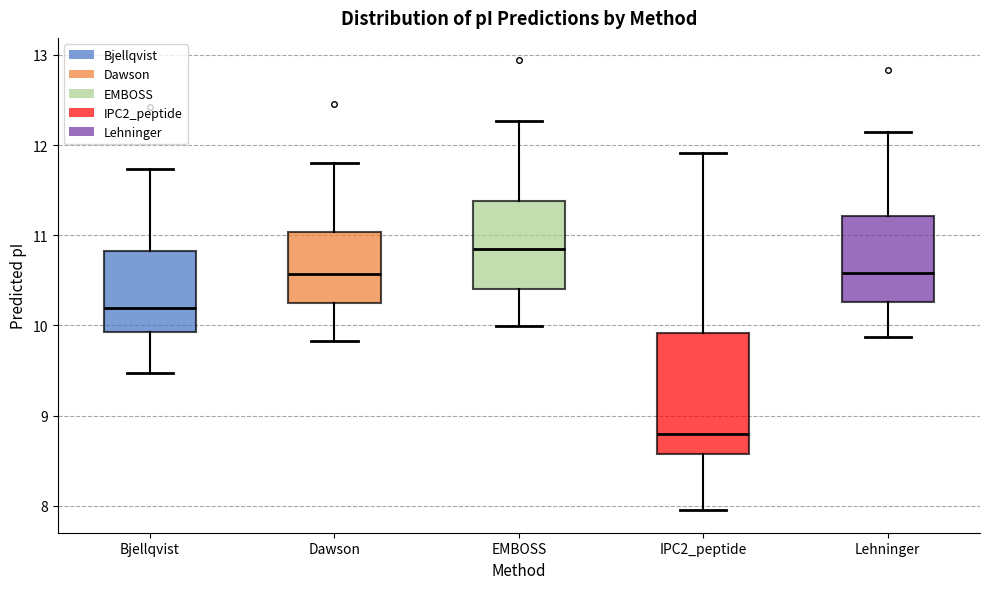

Reading left to right, read every box against the y-axis: the position of its median line, the range the box covers, and the ends of its whiskers. The values are not printed on the chart, so give them approximately, as read against the axis.

Bjellqvist: median 10.2, box 9.9 to 10.8, whiskers 9.5 to 11.7
Dawson: median 10.6, box 10.2 to 11.0, whiskers 9.8 to 11.8
EMBOSS: median 10.8, box 10.4 to 11.4, whiskers 10.0 to 12.3
IPC2_peptide: median 8.8, box 8.6 to 9.9, whiskers 8.0 to 11.9
Lehninger: median 10.6, box 10.3 to 11.2, whiskers 9.9 to 12.1